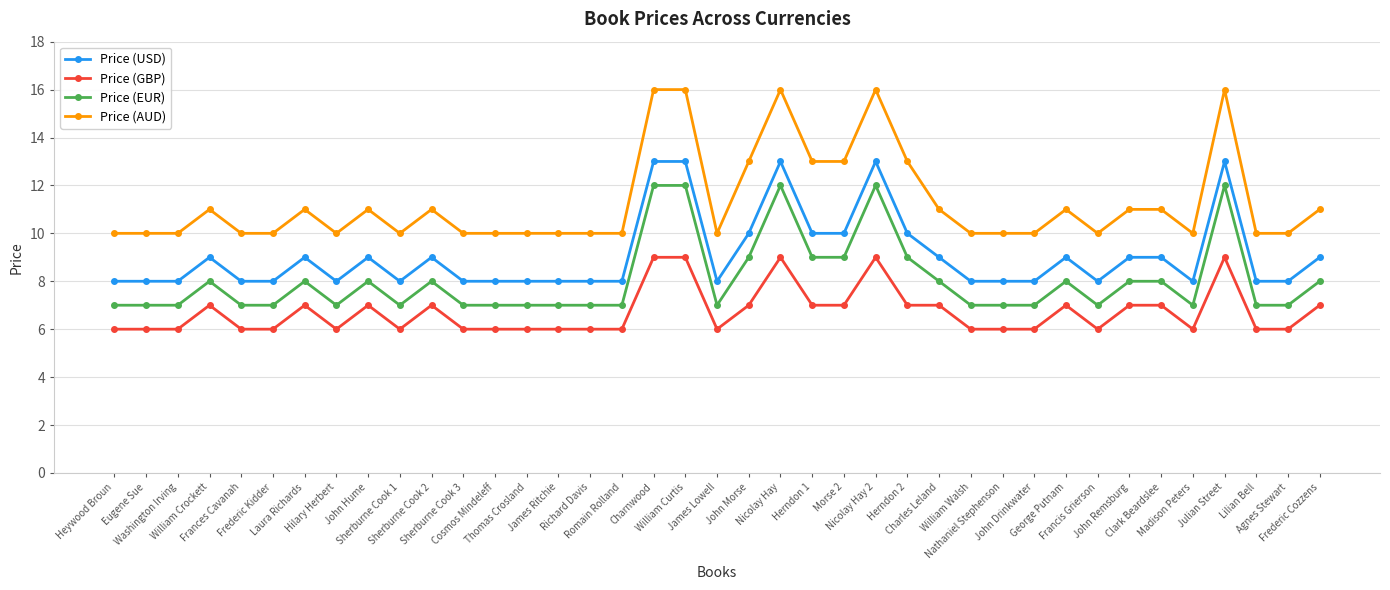

List the series in order of their overall mean, highest first.

Price (AUD), Price (USD), Price (EUR), Price (GBP)